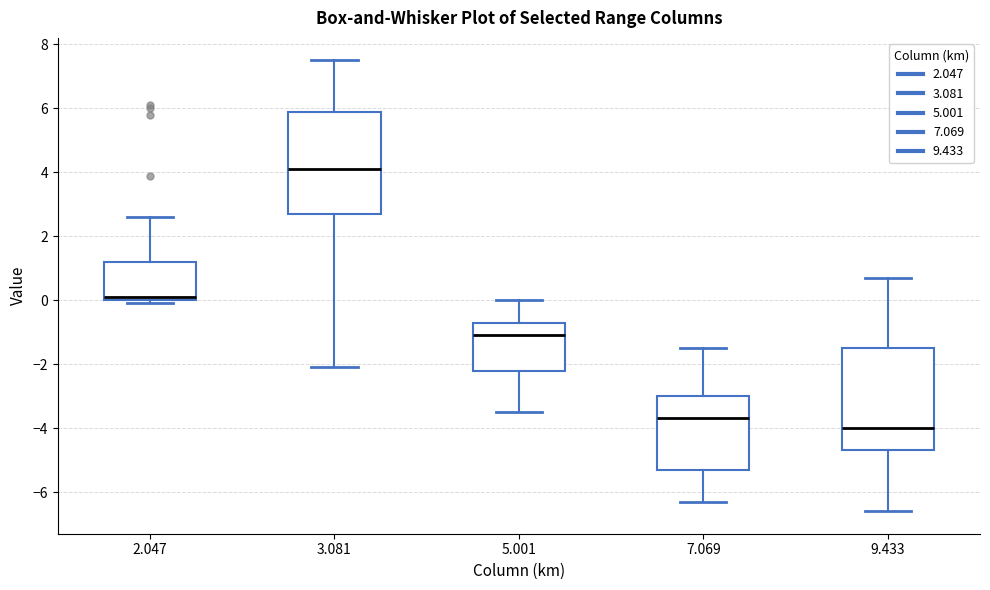

Which box's median line is the lowest?

9.433